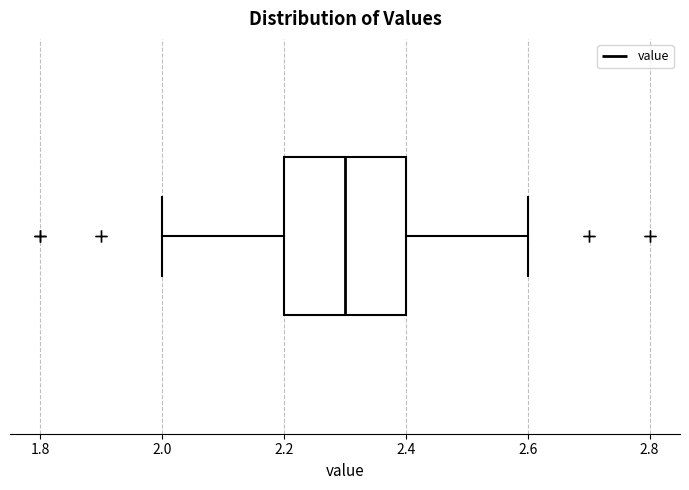

Read this box plot against the x-axis: the position of the median line, the range covered by the box, and the ends of both whiskers. The values are not printed on the chart, so give them approximately, as read against the axis.

median 2.3, box 2.2 to 2.4, whiskers 2.0 to 2.6